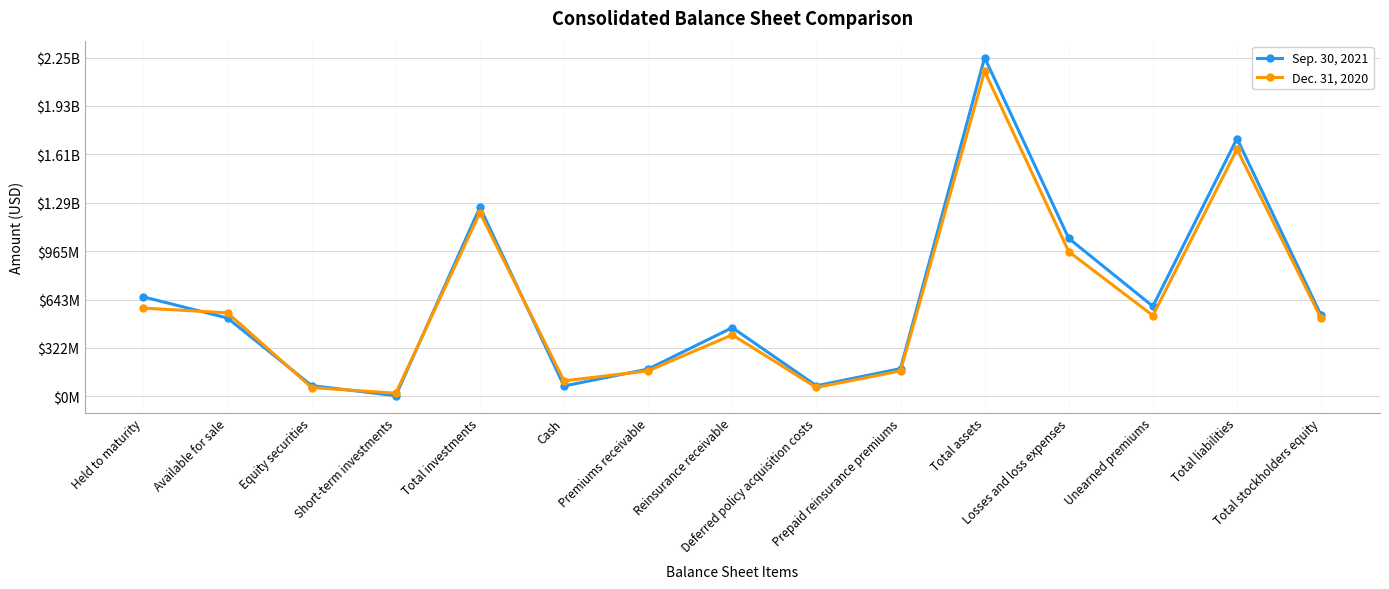

What is the difference between the highest and lowest values at Total investments?

36245881